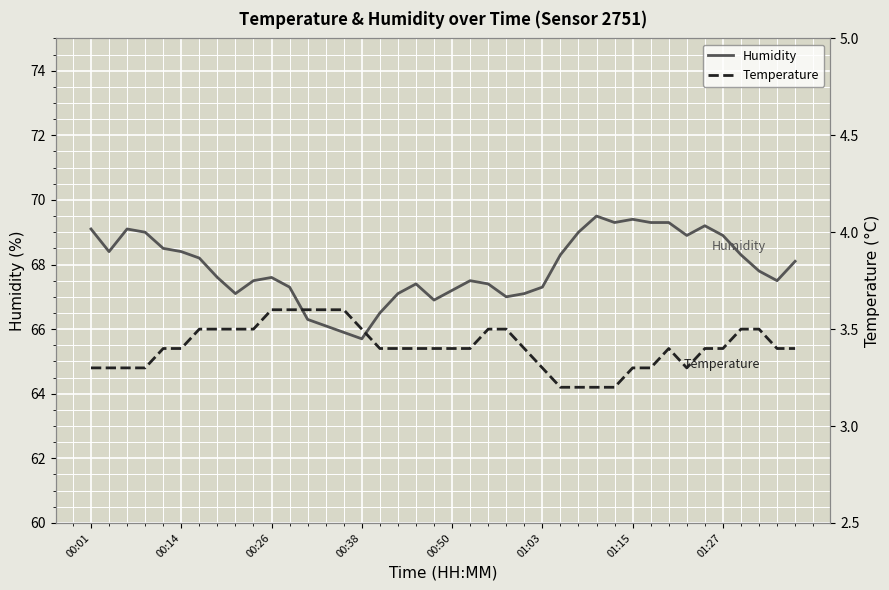

Rank the series at 27 from lowest to highest value.

Temperature, Humidity